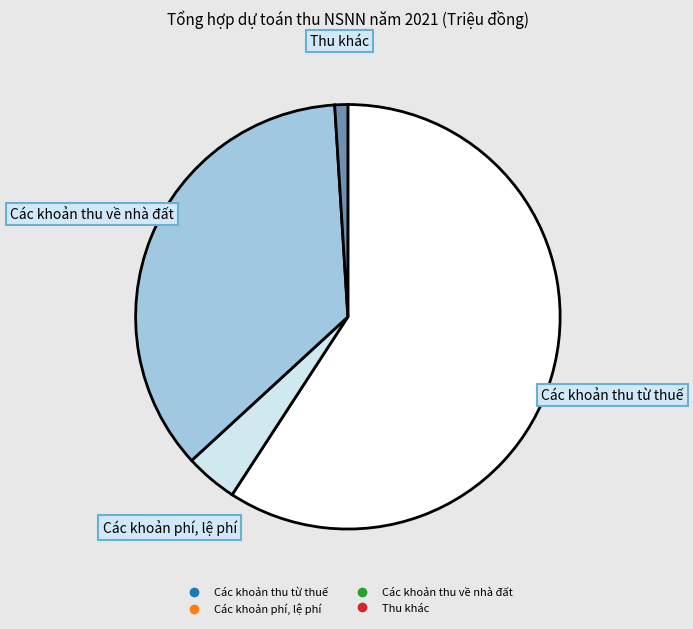

How many slices are in this pie chart?

4